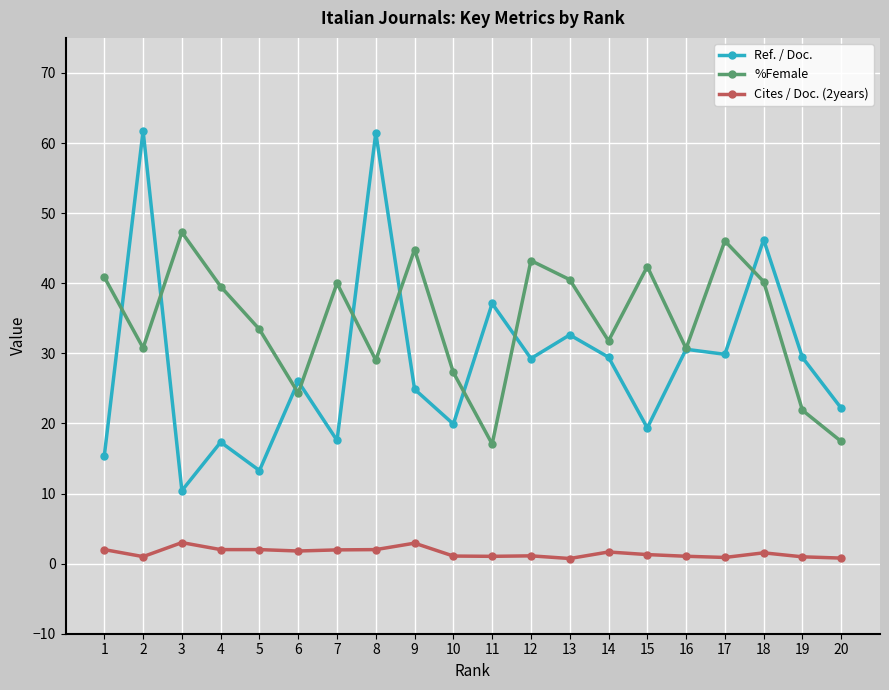

Which series has the widest spread of values?

Ref. / Doc.